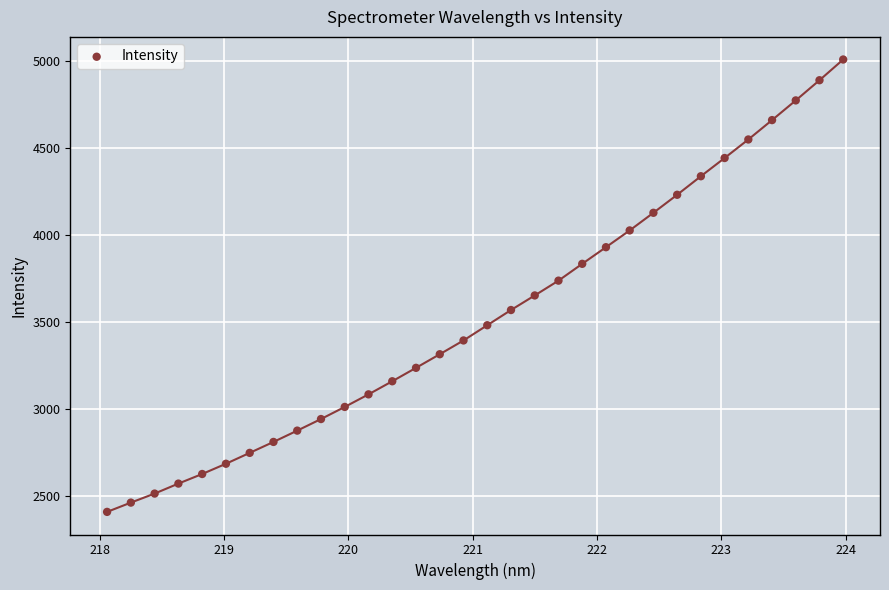

What is the range of Y values (max minus min)?

2600.4